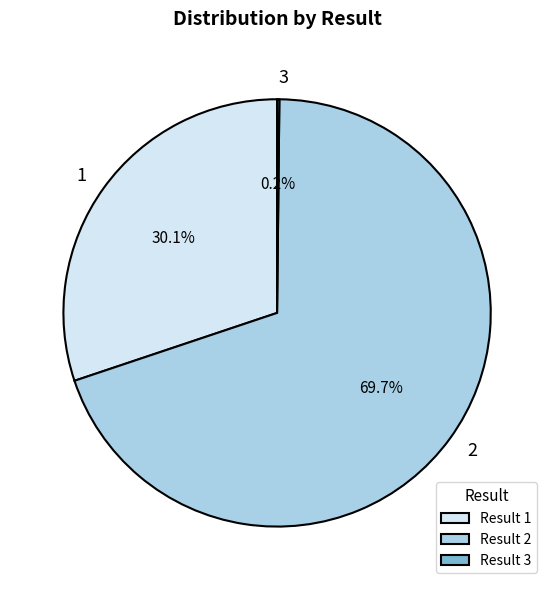

What is the total percentage of 1 and 2?

99.8%